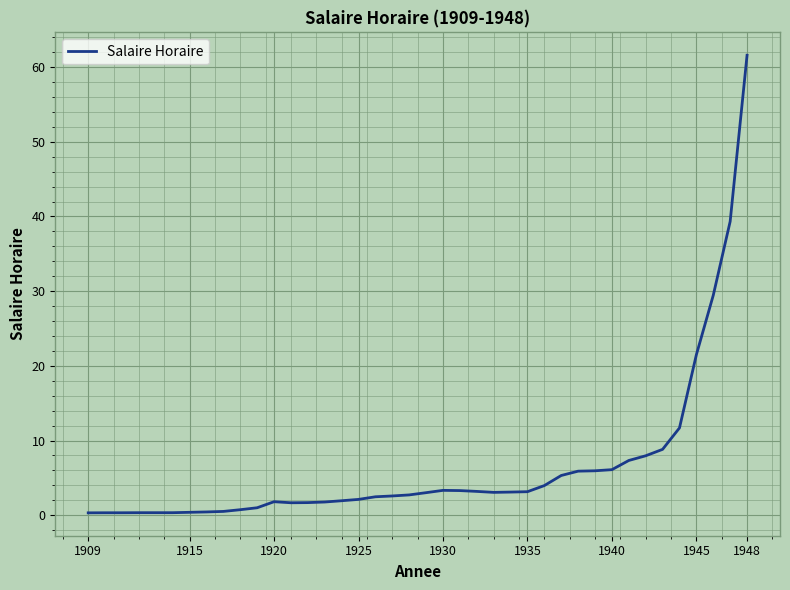

Does the chart display data point markers on the line(s)?

No